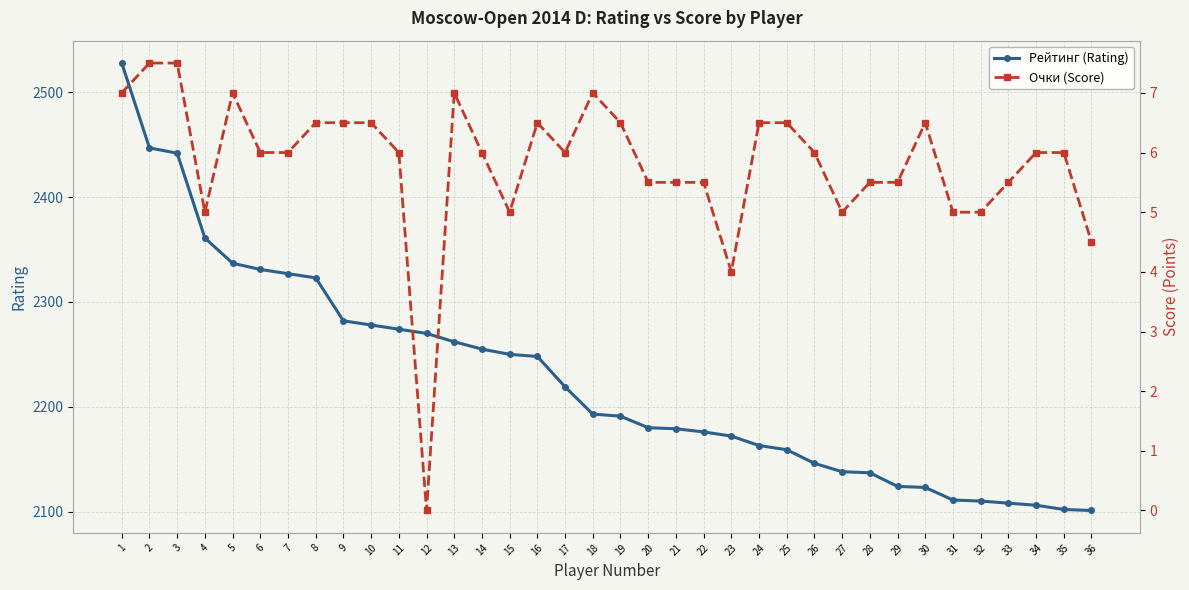

How many data points in Рейтинг (Rating) are above 2193?

17